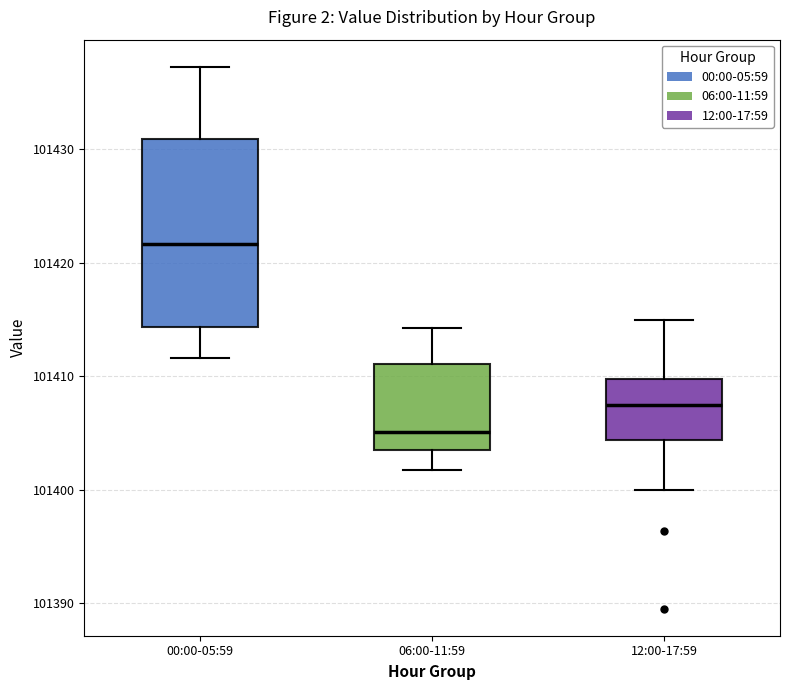

Which box's median line is the highest?

00:00-05:59